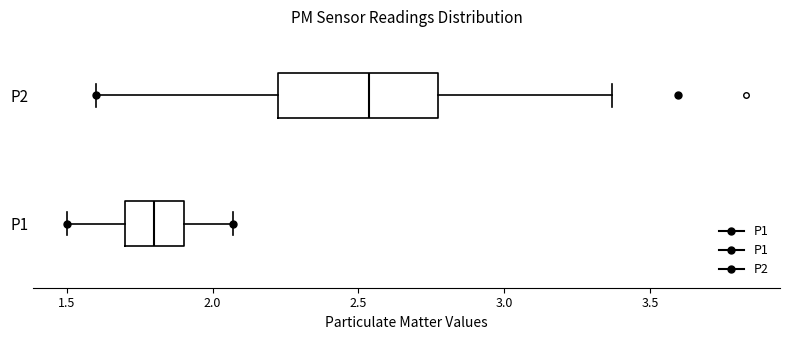

Which box is the widest, from its left edge to its right edge?

P2